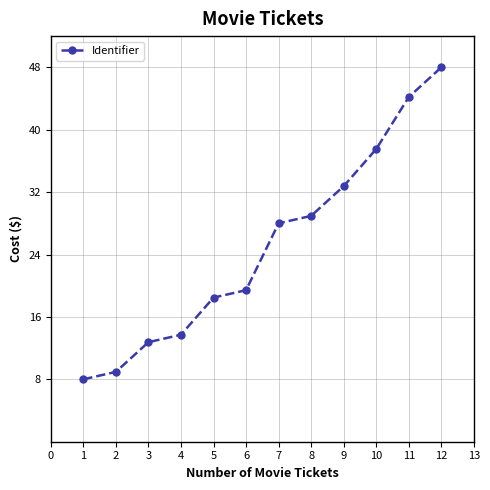

Where is the data nearest to the value 28?

7